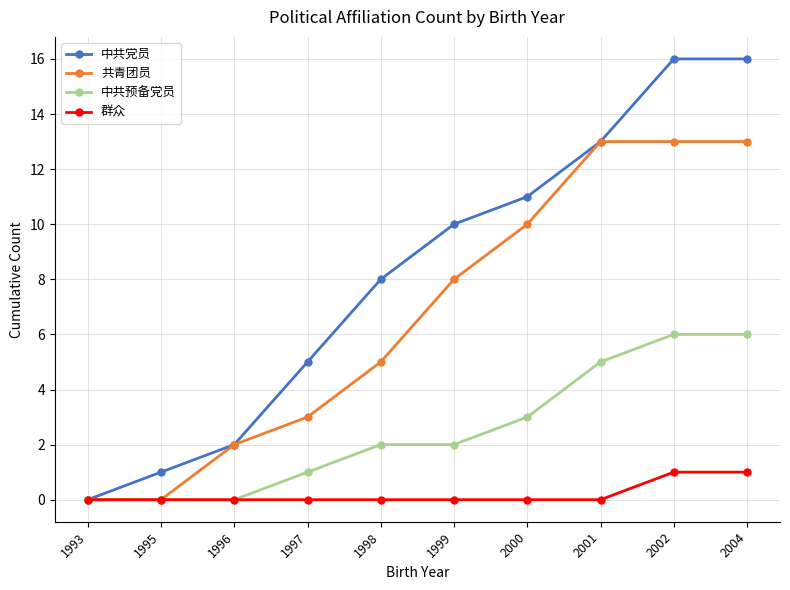

What is the spread (max minus min) of values at 1998?

8